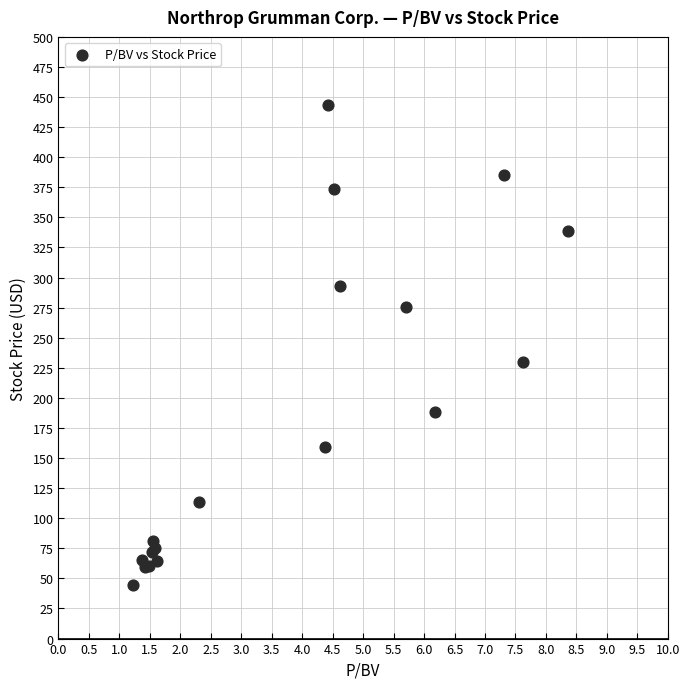

What Y value in the scatter plot is closest to 244?

229.5